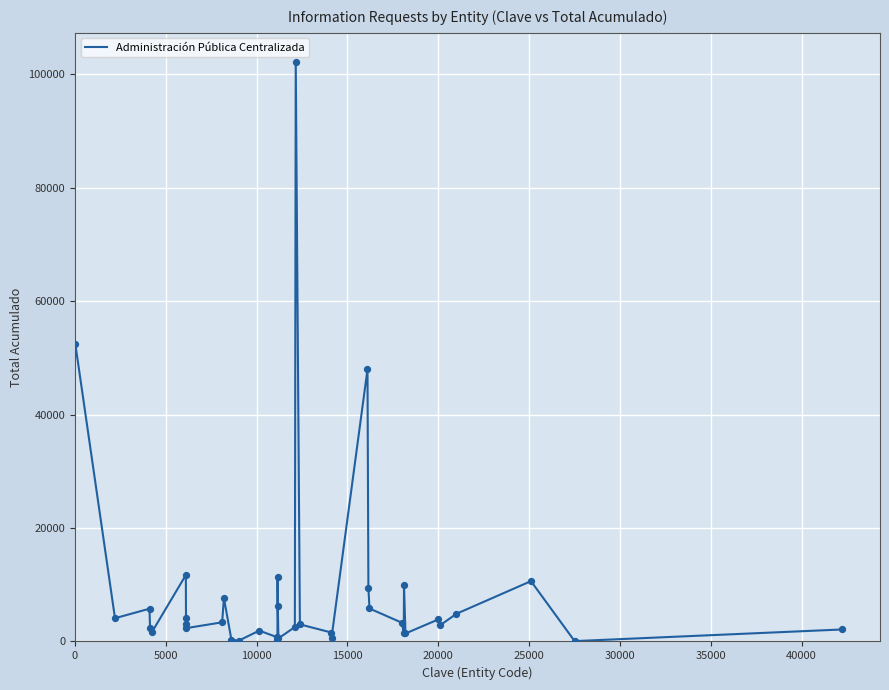

What is the difference between the maximum and minimum values?

102120